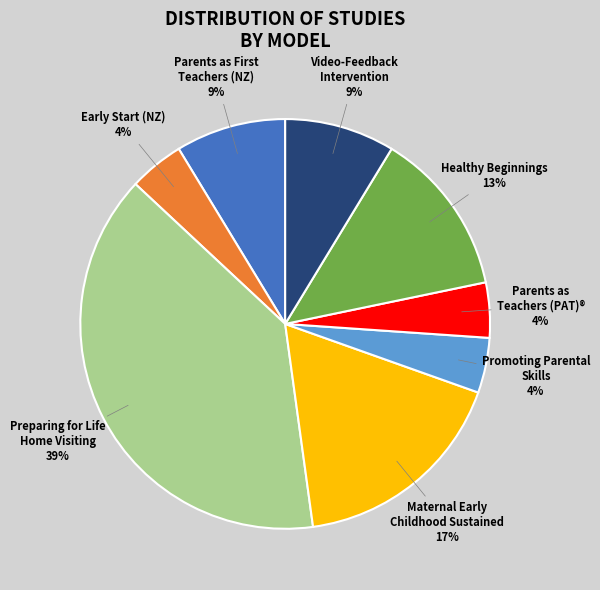

The Promoting Parental Skills slice represents 4% of the pie. True or false?

True